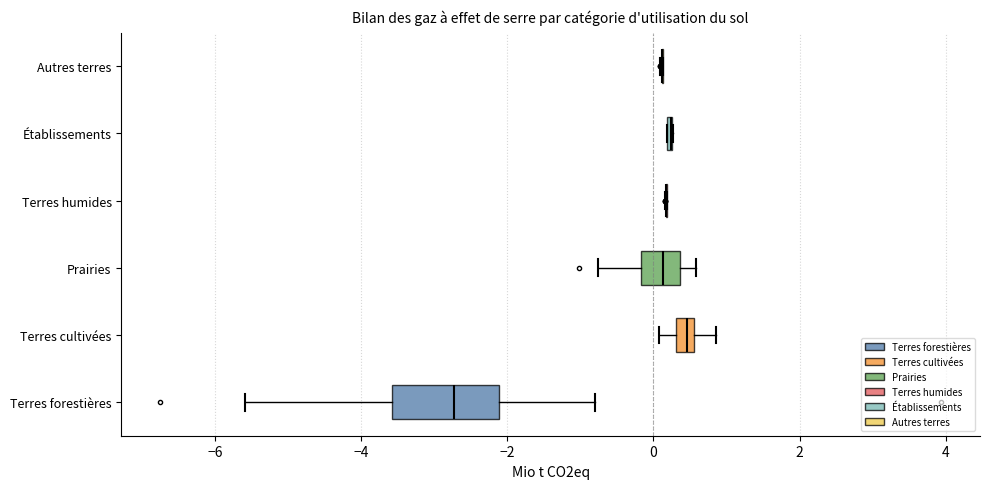

Comparing the boxes themselves (not the whiskers), which one is the widest?

Terres forestières